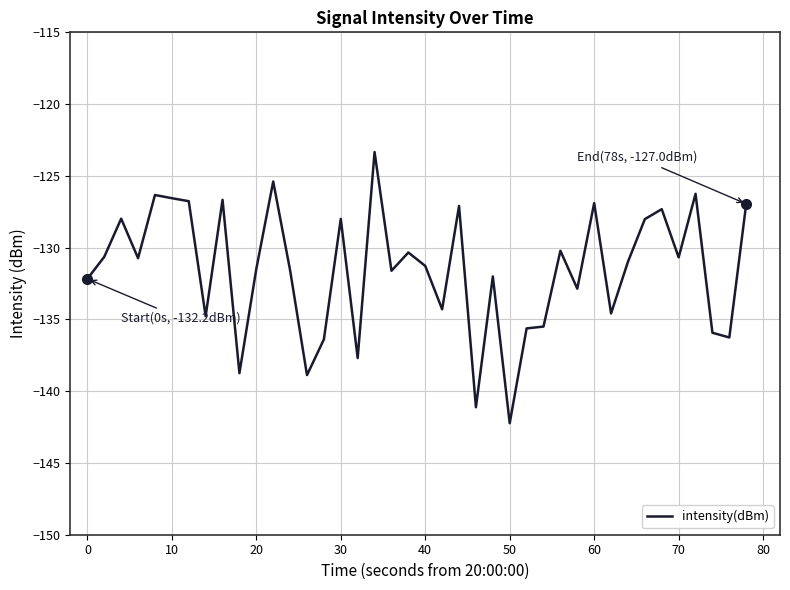

What is the difference between the maximum and minimum values?

18.9